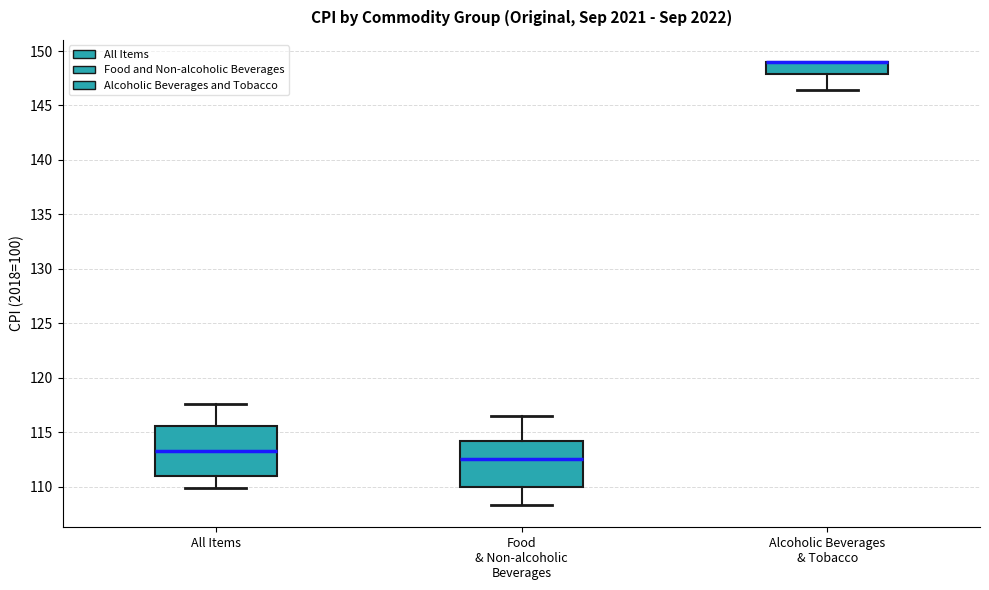

Where is the upper edge of the box for Food & Non-alcoholic Beverages on the y-axis? The values are not printed on the chart, so give them approximately, as read against the axis.

114.0